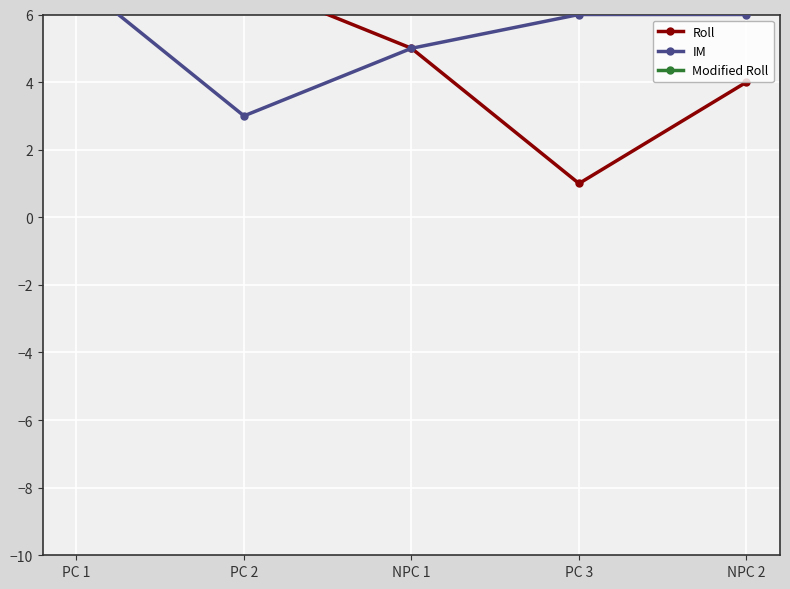

Rank the series at NPC 2 from highest to lowest value.

Modified Roll, IM, Roll